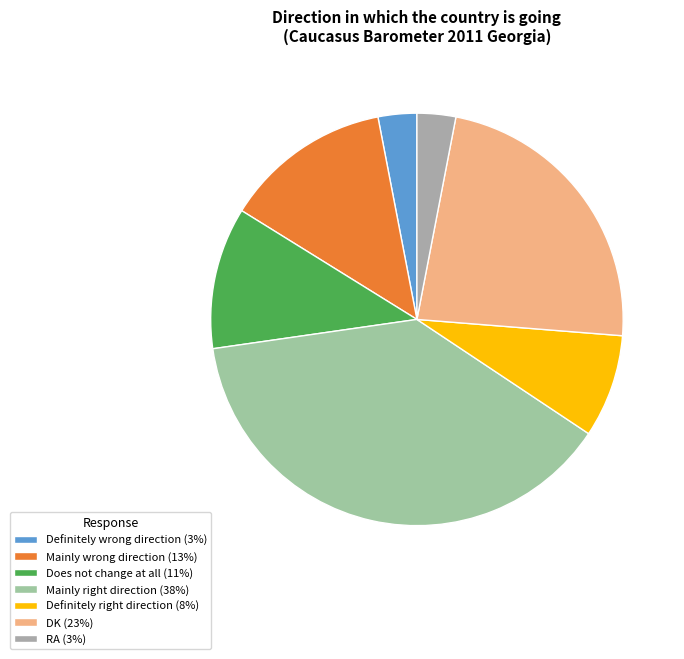

Which category has the biggest portion of the pie?

Mainly right direction